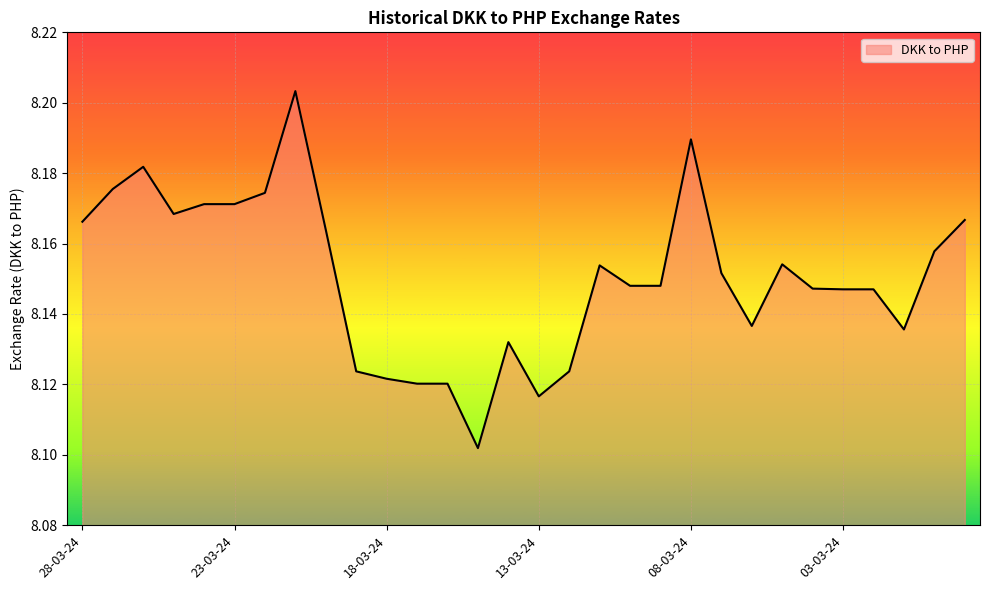

What is the label of the 14th point from the left?

15-03-24